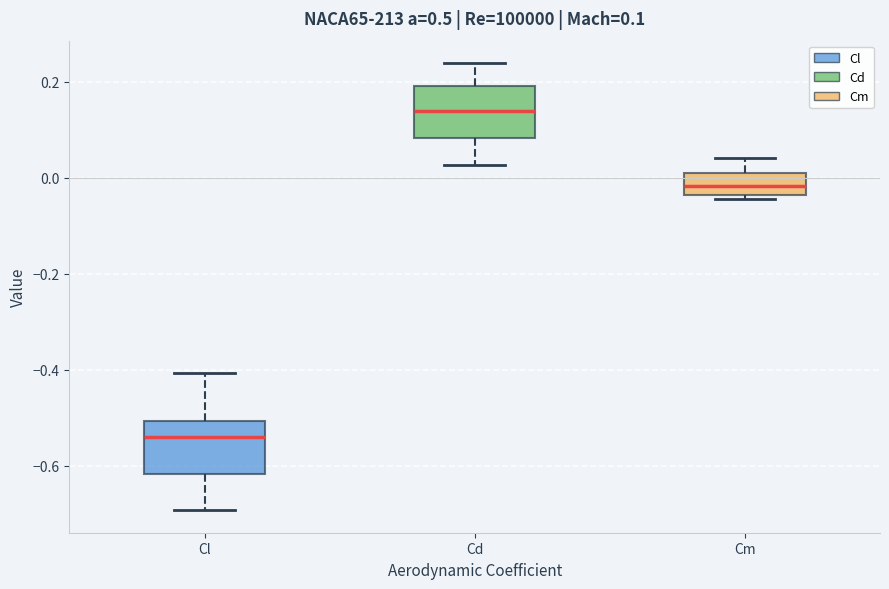

Which box has the highest median line?

Cd